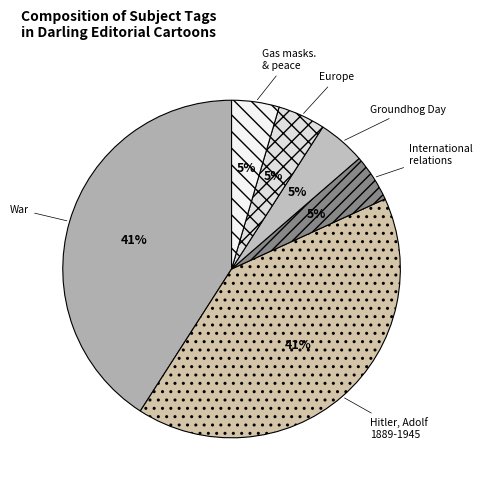

Is there any slice that represents more than half of the pie?

No